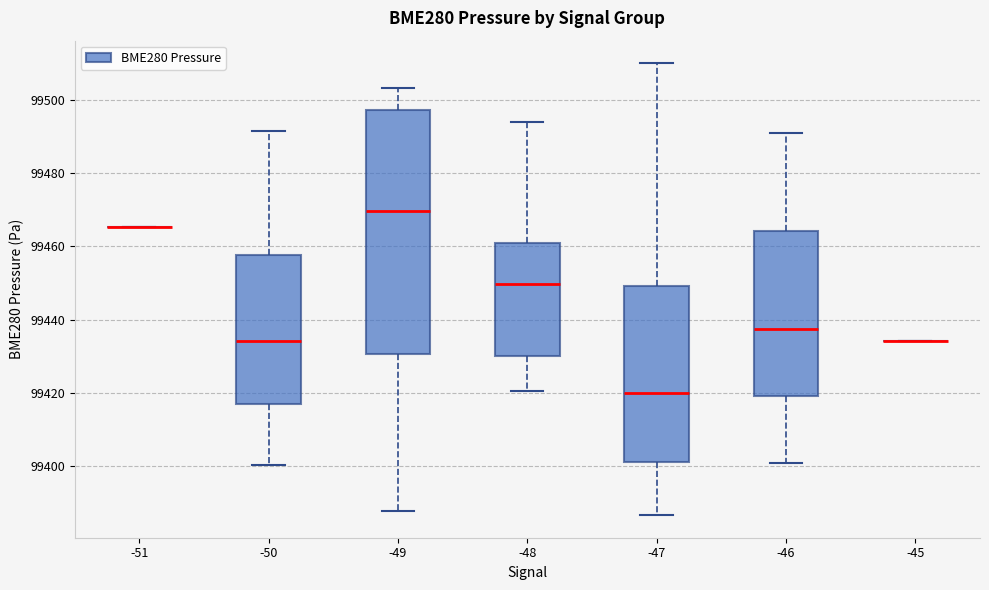

Reading left to right, read every box against the y-axis: the position of its median line, the range the box covers, and the ends of its whiskers. The values are not printed on the chart, so give them approximately, as read against the axis.

-51: box collapsed to a line at 99466, whiskers 99466 to 99466
-50: median 99434, box 99416 to 99458, whiskers 99400 to 99492
-49: median 99470, box 99430 to 99498, whiskers 99388 to 99504
-48: median 99450, box 99430 to 99460, whiskers 99420 to 99494
-47: median 99420, box 99402 to 99450, whiskers 99386 to 99510
-46: median 99438, box 99420 to 99464, whiskers 99400 to 99490
-45: box collapsed to a line at 99434, whiskers 99434 to 99434